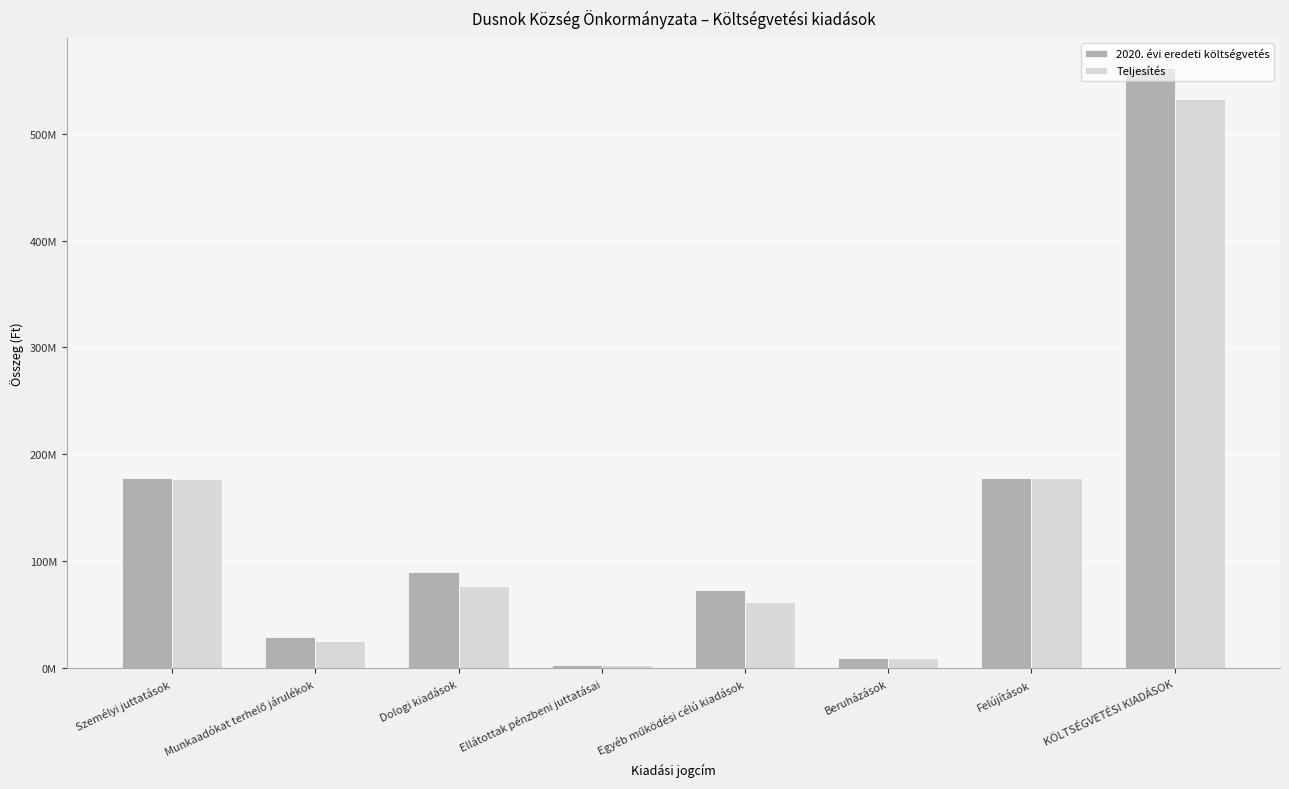

Read the Teljesítés value at Felújítások.

177609703